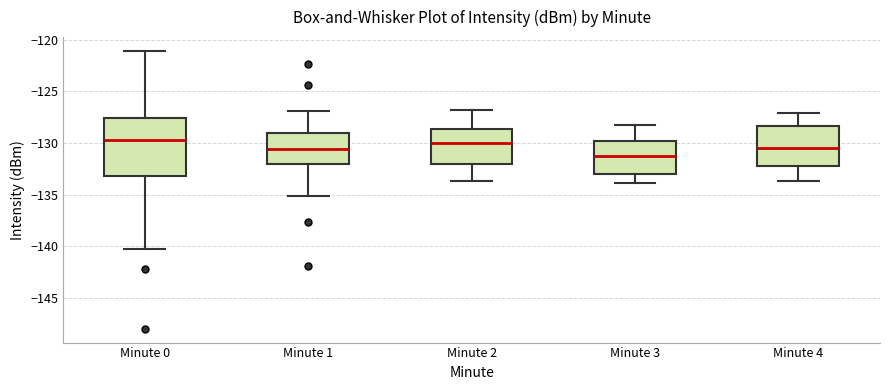

Reading left to right, transcribe this box plot: for each box, give where its median line is, the range the box spans, and where its two whiskers end, as read against the y-axis. The values are not printed on the chart, so give them approximately, as read against the axis.

Minute 0: median -129.5, box -133.0 to -127.5, whiskers -140.5 to -121.0
Minute 1: median -130.5, box -132.0 to -129.0, whiskers -135.0 to -127.0
Minute 2: median -130.0, box -132.0 to -128.5, whiskers -133.5 to -127.0
Minute 3: median -131.0, box -133.0 to -130.0, whiskers -134.0 to -128.5
Minute 4: median -130.5, box -132.0 to -128.5, whiskers -133.5 to -127.0